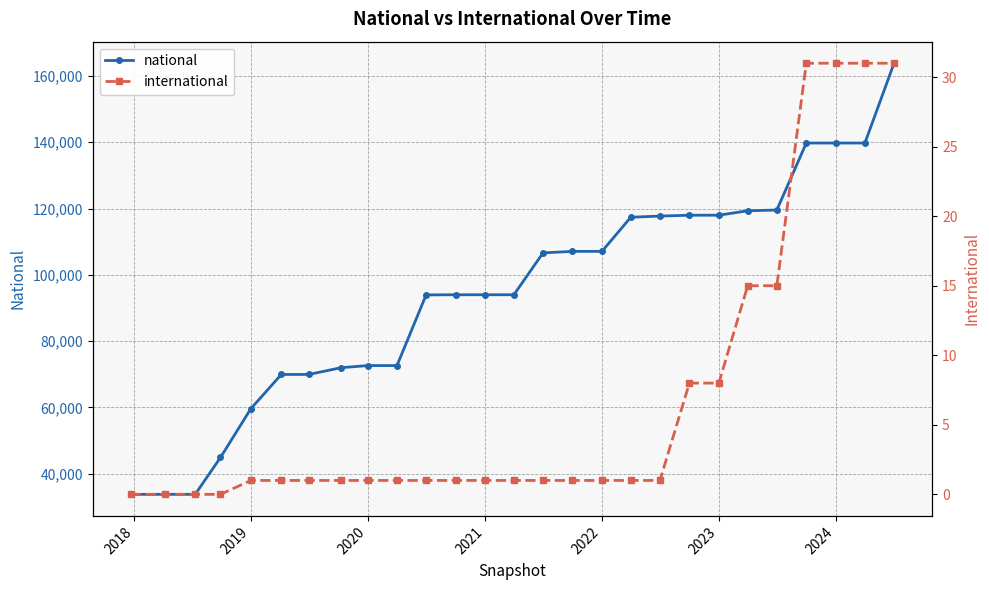

True or false: international and national intersect in this chart.

False